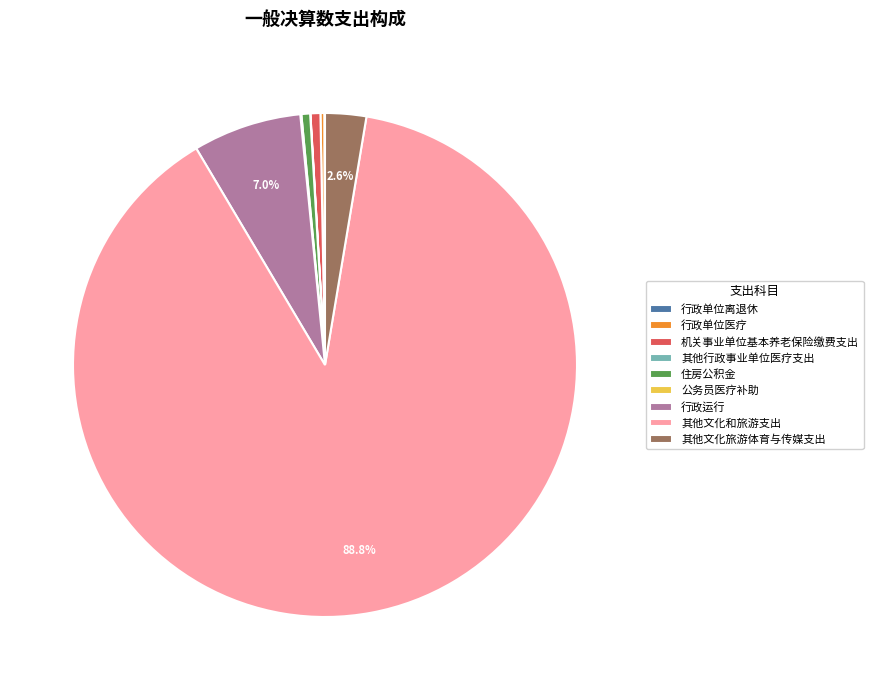

Do 住房公积金 and 其他文化旅游体育与传媒支出 together represent more than half of the pie?

No